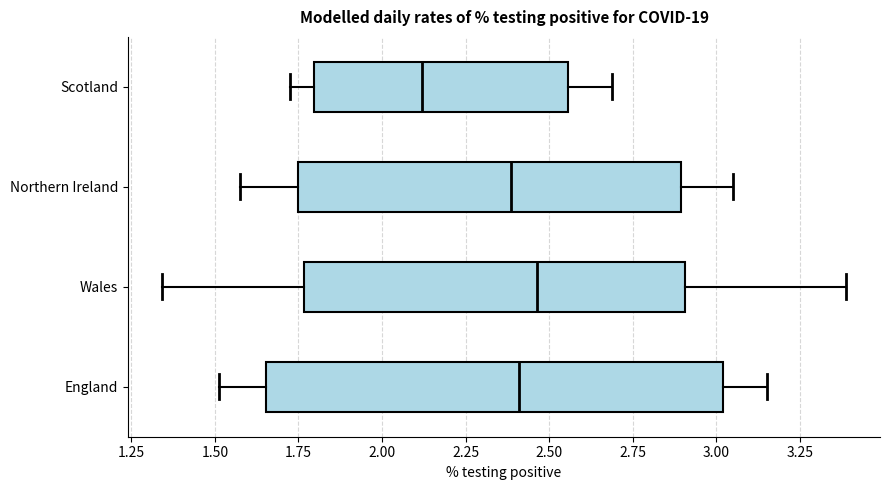

Where is the right edge of the box for Wales on the x-axis? The values are not printed on the chart, so give them approximately, as read against the axis.

2.90